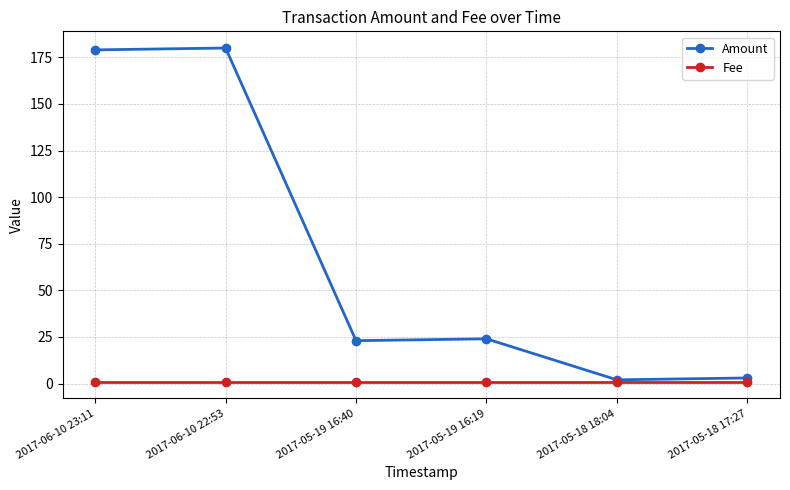

What is the maximum value for Amount?

180